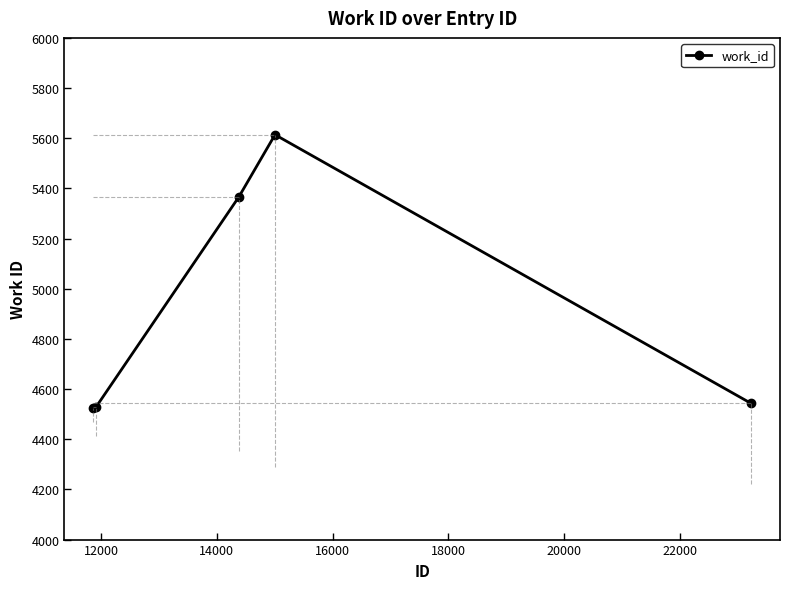

What is the greatest value displayed?

5614